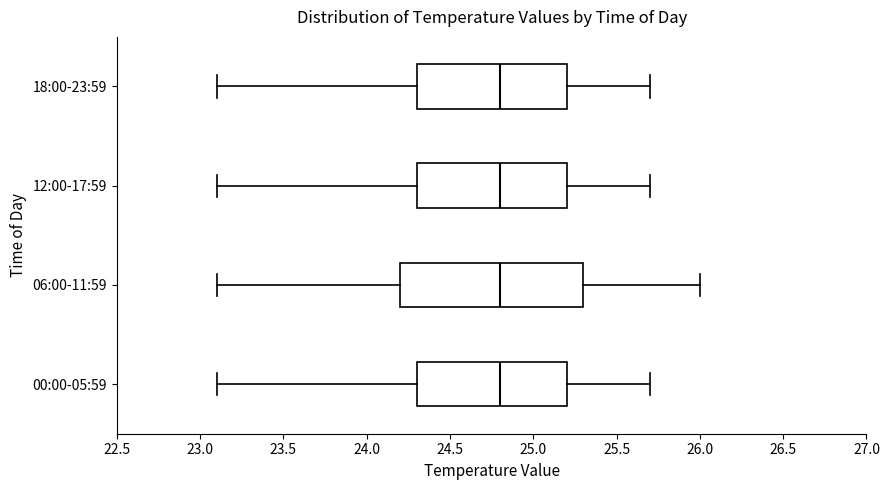

Reading bottom to top, transcribe this box plot: for each box, give where its median line is, the range the box spans, and where its two whiskers end, as read against the x-axis. The values are not printed on the chart, so give them approximately, as read against the axis.

00:00-05:59: median 24.8, box 24.3 to 25.2, whiskers 23.1 to 25.7
06:00-11:59: median 24.8, box 24.2 to 25.3, whiskers 23.1 to 26.0
12:00-17:59: median 24.8, box 24.3 to 25.2, whiskers 23.1 to 25.7
18:00-23:59: median 24.8, box 24.3 to 25.2, whiskers 23.1 to 25.7